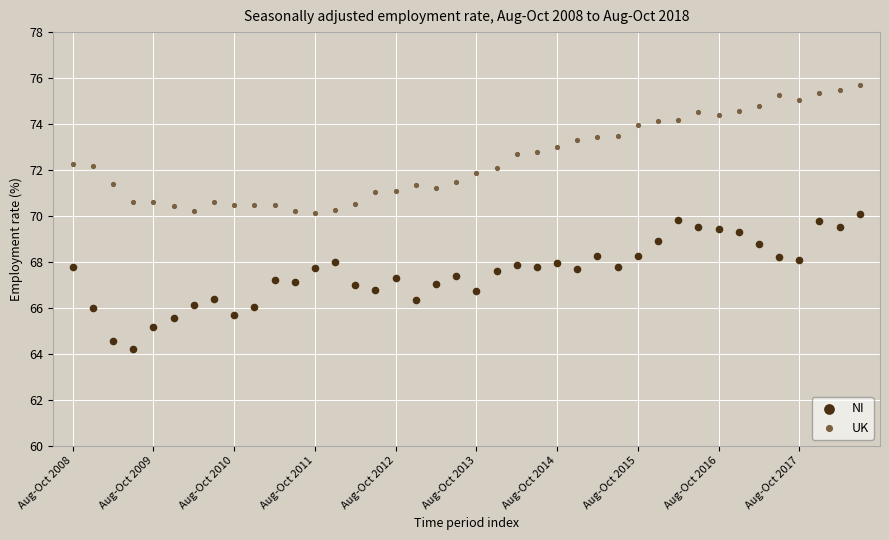

Across all data points, what is the range of Y values (max minus min)?

11.5